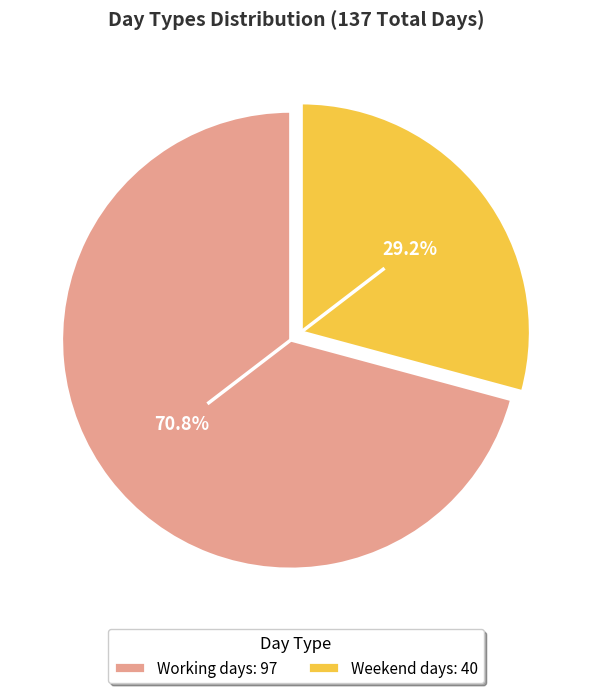

Between Working days: 97 and Weekend days: 40, which is larger?

Working days: 97